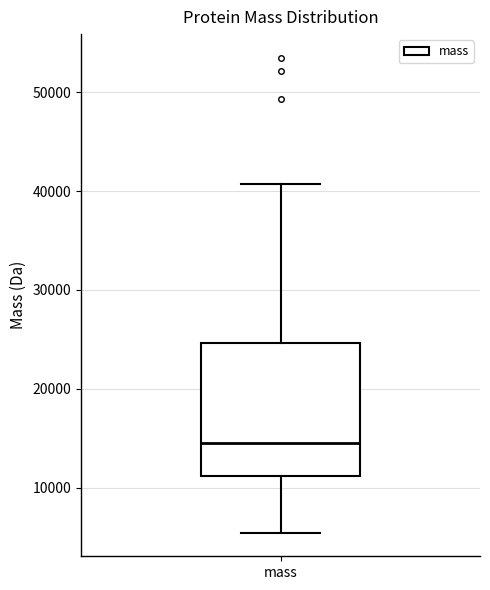

Where does the lower whisker of the box for mass end on the y-axis? The values are not printed on the chart, so give them approximately, as read against the axis.

5000